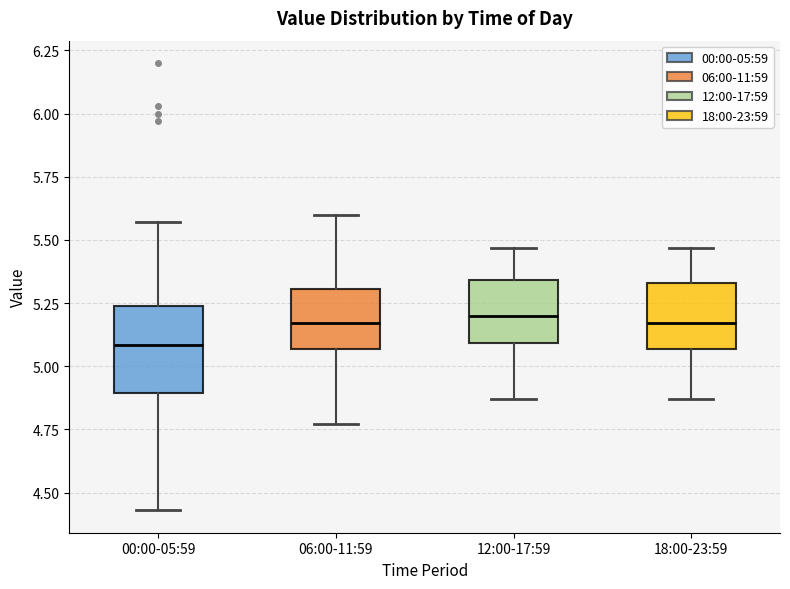

Reading left to right, transcribe this box plot: for each box, give where its median line is, the range the box spans, and where its two whiskers end, as read against the y-axis. The values are not printed on the chart, so give them approximately, as read against the axis.

00:00-05:59: median 5.10, box 4.90 to 5.25, whiskers 4.45 to 5.55
06:00-11:59: median 5.15, box 5.05 to 5.30, whiskers 4.75 to 5.60
12:00-17:59: median 5.20, box 5.10 to 5.35, whiskers 4.85 to 5.45
18:00-23:59: median 5.15, box 5.05 to 5.35, whiskers 4.85 to 5.45